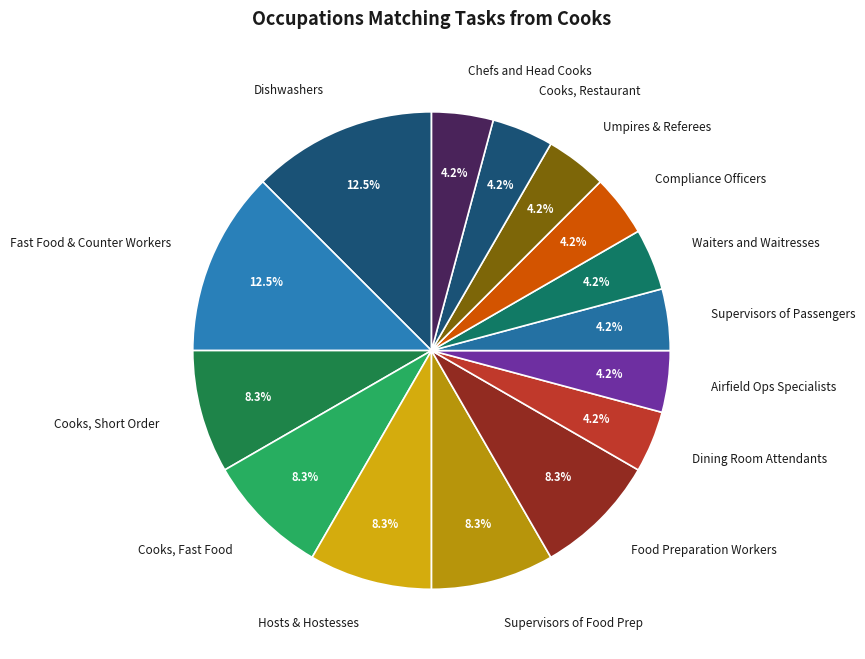

What percentage is the Food Preparation Workers slice, to the nearest percent?

8%